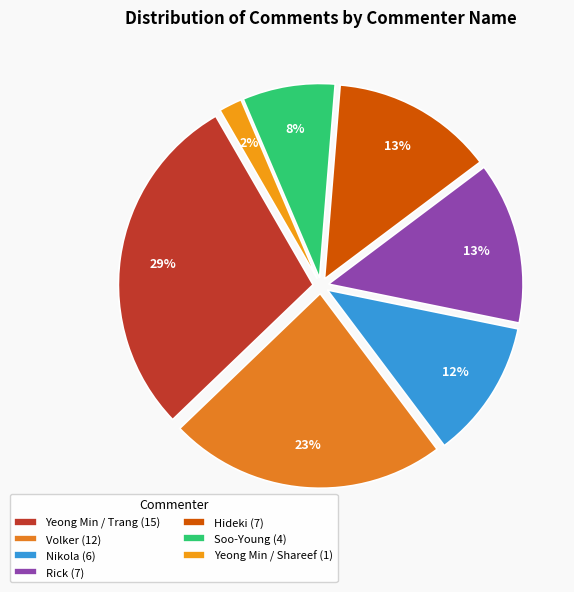

How many slices are in this pie chart?

7